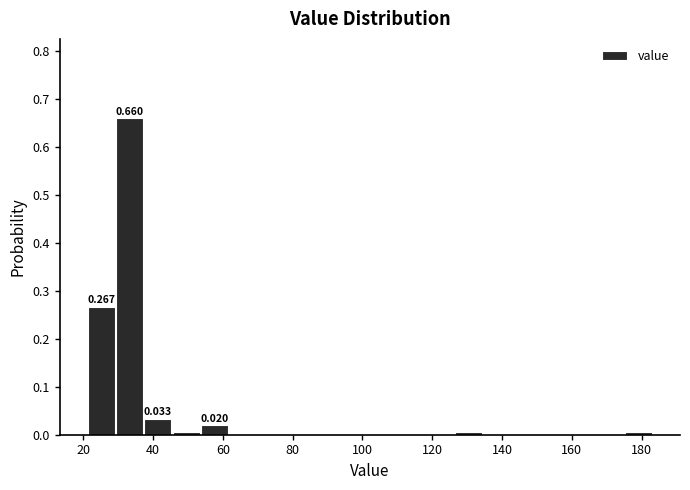

Over which range of the x-axis is the bar tallest?

30 to 38